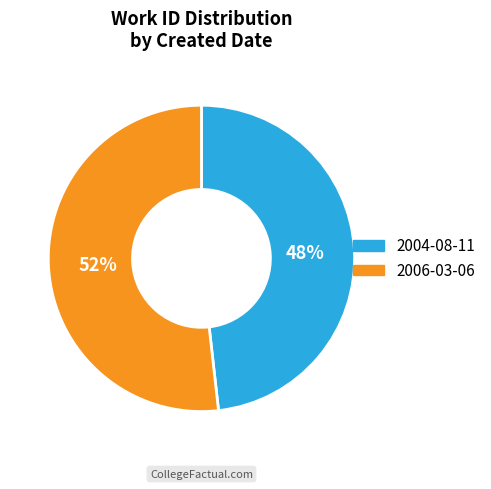

Which category accounts for the majority?

2006-03-06